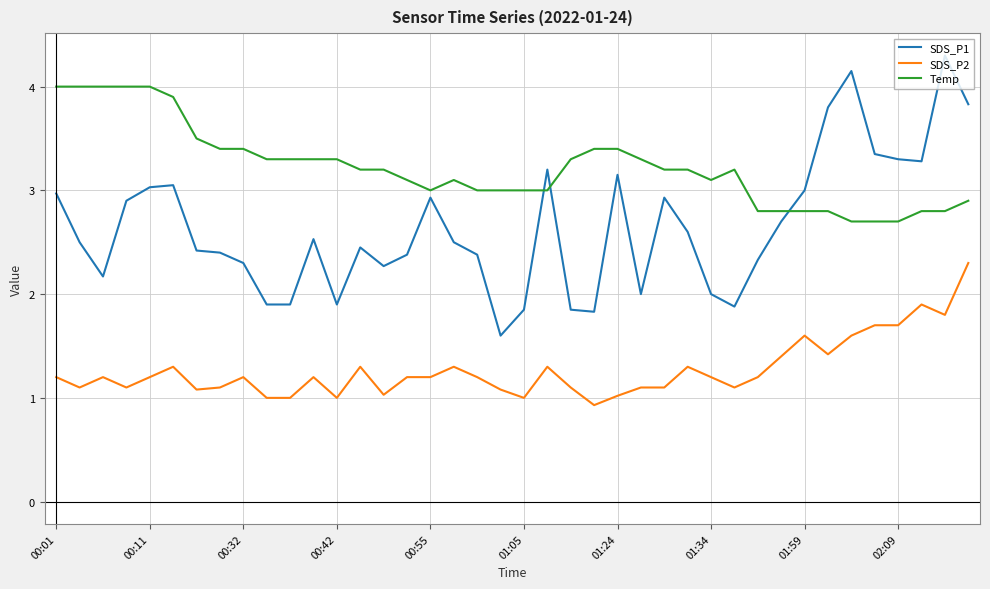

What is the maximum value for Temp?

4.0